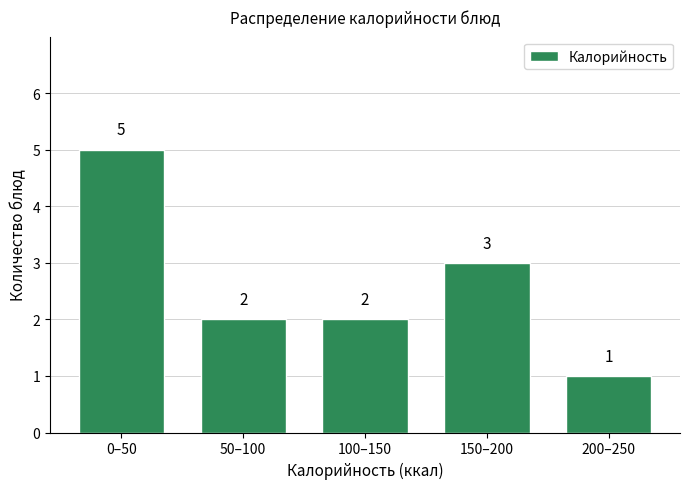

Reading right to left, transcribe all the data shown in this chart.

200–250=1	150–200=3	100–150=2	50–100=2	0–50=5